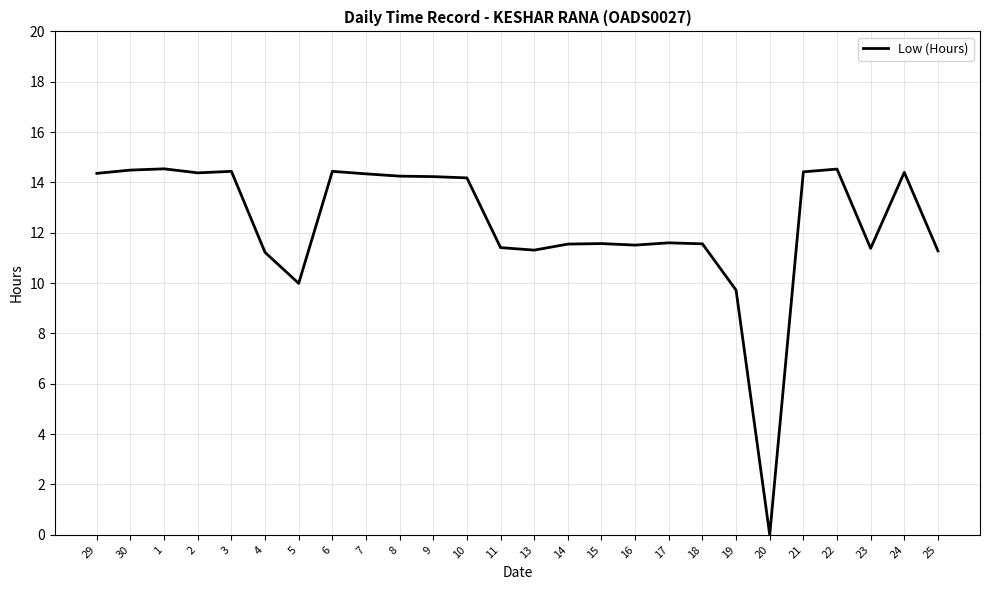

What is the average value?

12.4